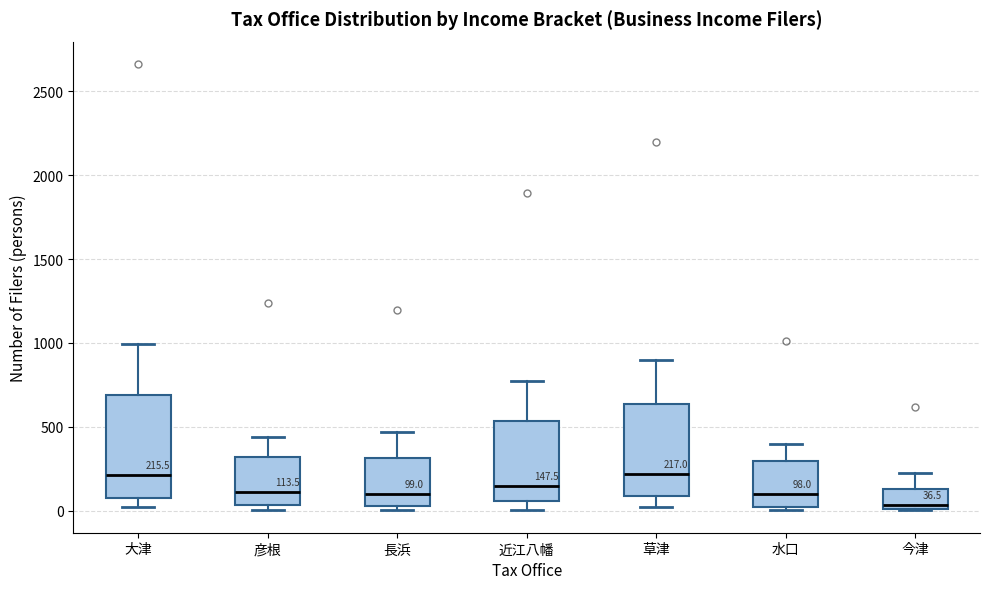

Which box is the tallest, from its lower edge to its upper edge?

大津